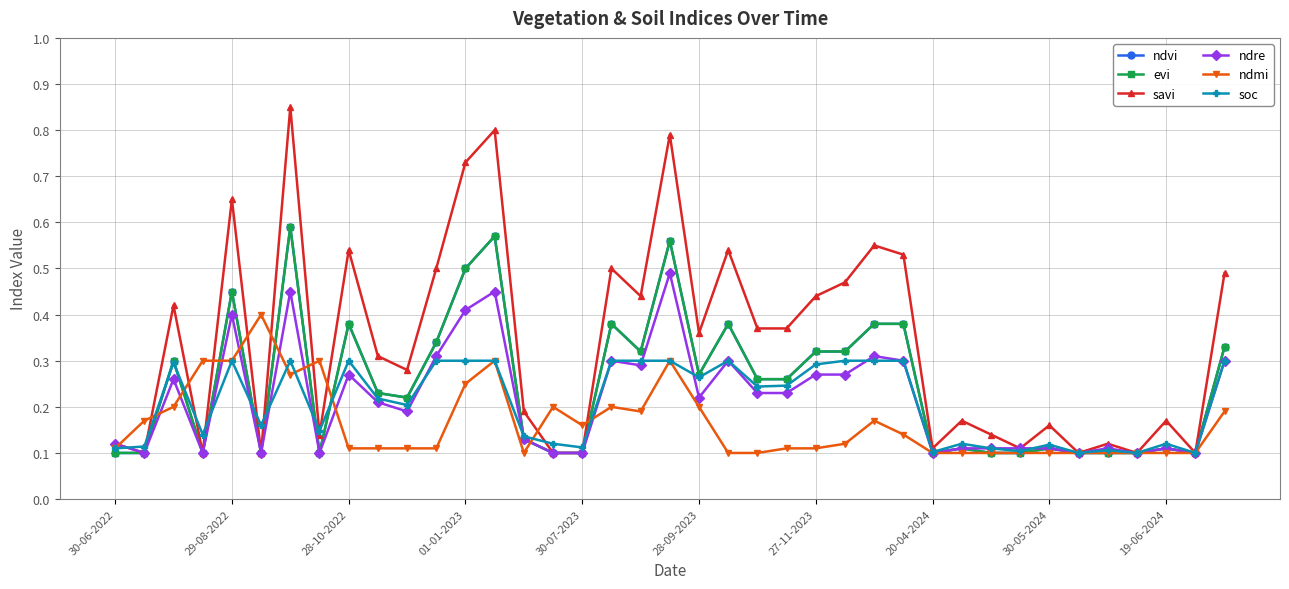

How many times do evi and ndmi cross each other?

9